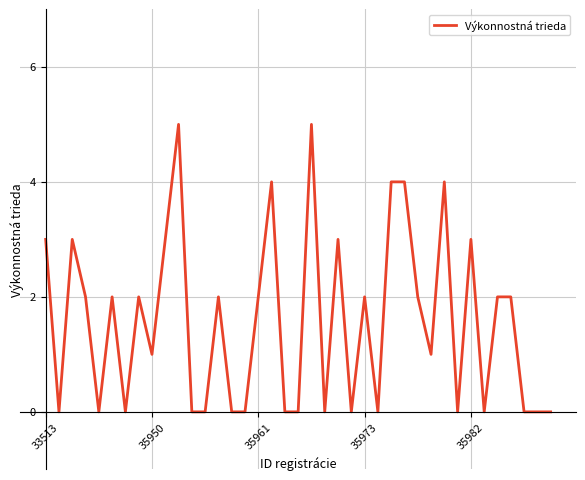

What is the maximum value shown in the chart?

5